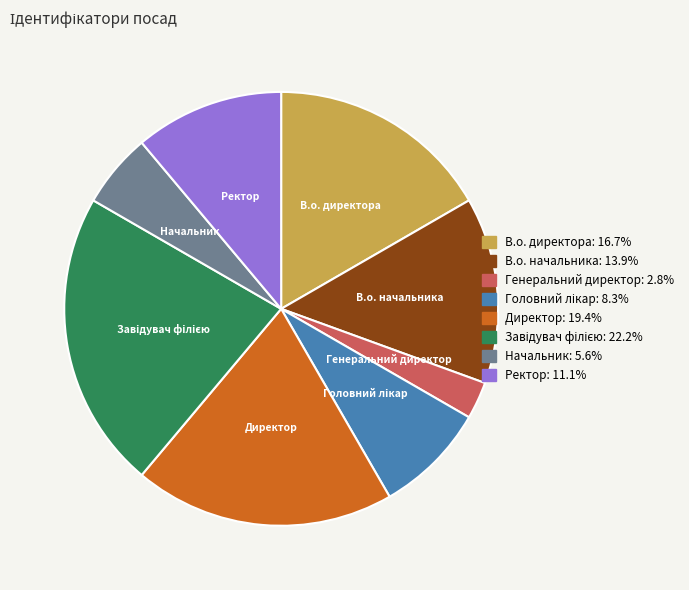

Which has a higher value, В.о. директора or Директор?

Директор